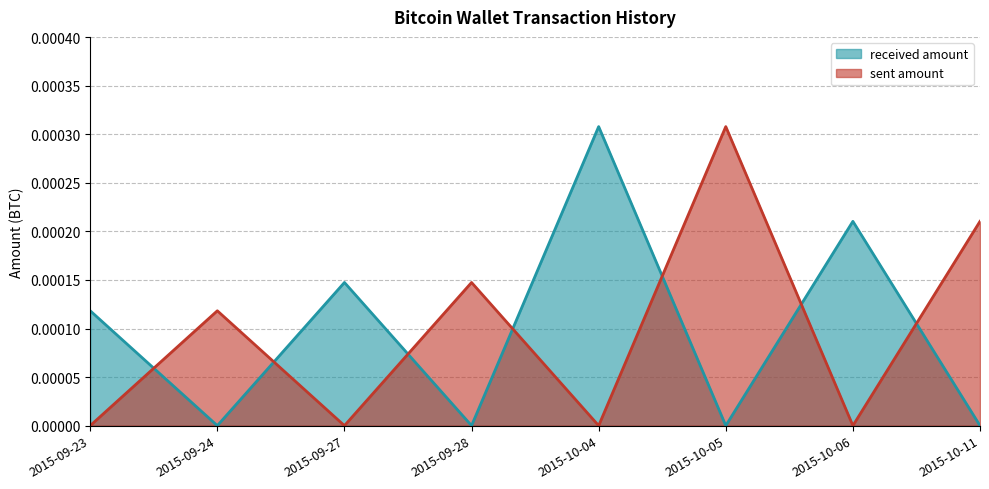

Does the chart have visible grid lines?

Yes